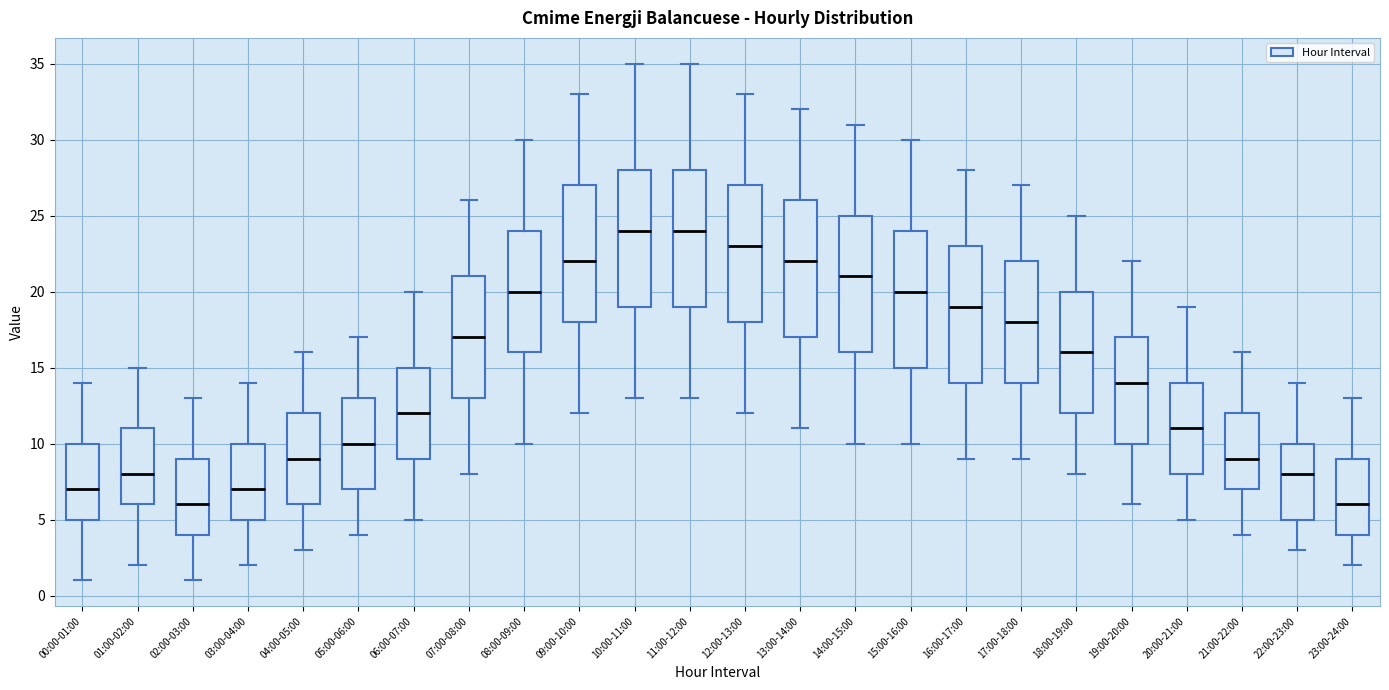

Reading left to right, read every box against the y-axis: the position of its median line, the range the box covers, and the ends of its whiskers. The values are not printed on the chart, so give them approximately, as read against the axis.

00:00-01:00: median 7, box 5 to 10, whiskers 1 to 14
01:00-02:00: median 8, box 6 to 11, whiskers 2 to 15
02:00-03:00: median 6, box 4 to 9, whiskers 1 to 13
03:00-04:00: median 7, box 5 to 10, whiskers 2 to 14
04:00-05:00: median 9, box 6 to 12, whiskers 3 to 16
05:00-06:00: median 10, box 7 to 13, whiskers 4 to 17
06:00-07:00: median 12, box 9 to 15, whiskers 5 to 20
07:00-08:00: median 17, box 13 to 21, whiskers 8 to 26
08:00-09:00: median 20, box 16 to 24, whiskers 10 to 30
09:00-10:00: median 22, box 18 to 27, whiskers 12 to 33
10:00-11:00: median 24, box 19 to 28, whiskers 13 to 35
11:00-12:00: median 24, box 19 to 28, whiskers 13 to 35
12:00-13:00: median 23, box 18 to 27, whiskers 12 to 33
13:00-14:00: median 22, box 17 to 26, whiskers 11 to 32
14:00-15:00: median 21, box 16 to 25, whiskers 10 to 31
15:00-16:00: median 20, box 15 to 24, whiskers 10 to 30
16:00-17:00: median 19, box 14 to 23, whiskers 9 to 28
17:00-18:00: median 18, box 14 to 22, whiskers 9 to 27
18:00-19:00: median 16, box 12 to 20, whiskers 8 to 25
19:00-20:00: median 14, box 10 to 17, whiskers 6 to 22
20:00-21:00: median 11, box 8 to 14, whiskers 5 to 19
21:00-22:00: median 9, box 7 to 12, whiskers 4 to 16
22:00-23:00: median 8, box 5 to 10, whiskers 3 to 14
23:00-24:00: median 6, box 4 to 9, whiskers 2 to 13